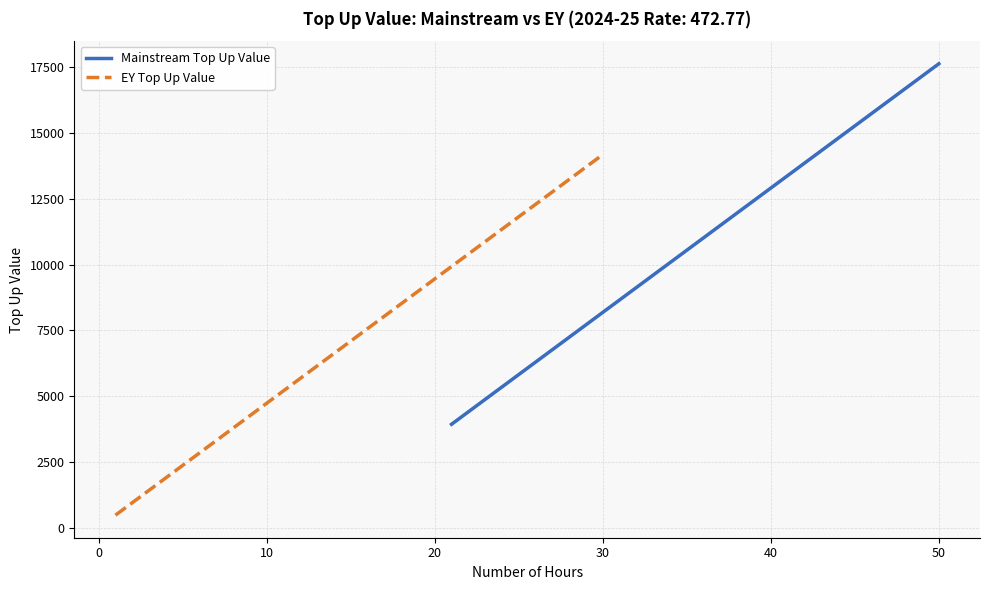

Reading right to left, what are all the values shown in this chart?

Mainstream Top Up Value: 17638.5	17165.7	16693.0	16220.2	15747.4	15274.6	14801.9	14329.1	13856.3	13383.6	12910.8	12438.0	11965.3	11492.5	11019.7	10547.0	10074.2	9601.4	9128.6	8655.9	8183.1	7710.3	7237.6	6764.8	6292.0	5819.2	5346.5	4873.7	4400.9	3928.2
EY Top Up Value: 14183.1	13710.3	13237.6	12764.8	12292.0	11819.2	11346.5	10873.7	10400.9	9928.2	9455.4	8982.6	8509.9	8037.1	7564.3	7091.6	6618.8	6146.0	5673.2	5200.5	4727.7	4254.9	3782.2	3309.4	2836.6	2363.8	1891.1	1418.3	945.5	472.8